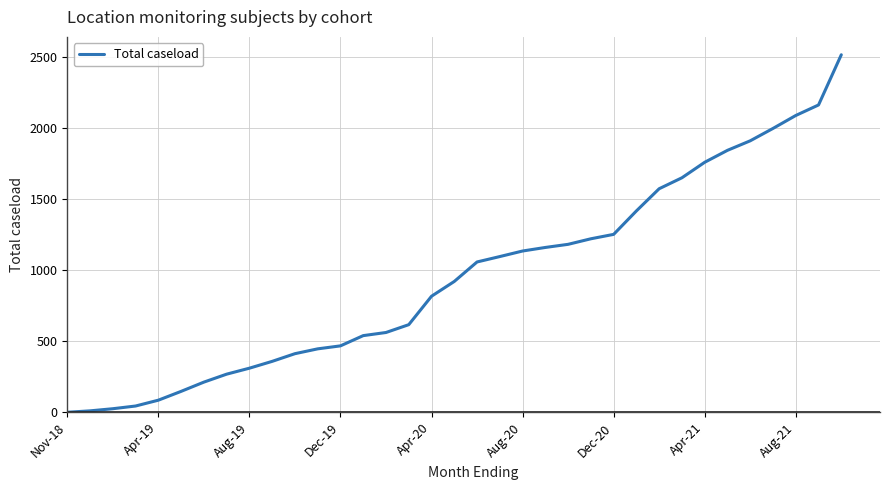

What is the greatest value displayed?

2514